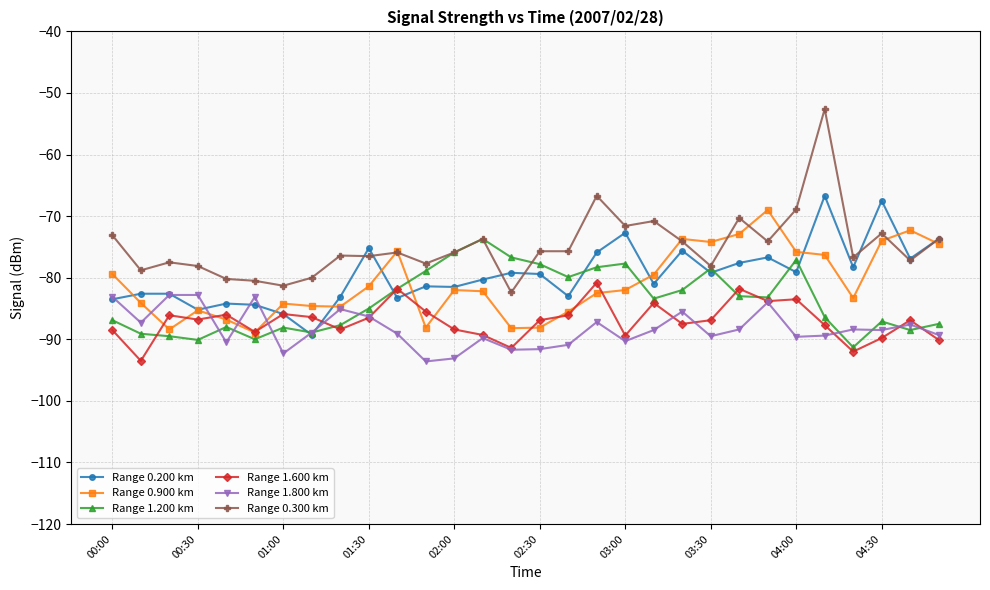

Which series has the widest spread of values?

Range 0.300 km